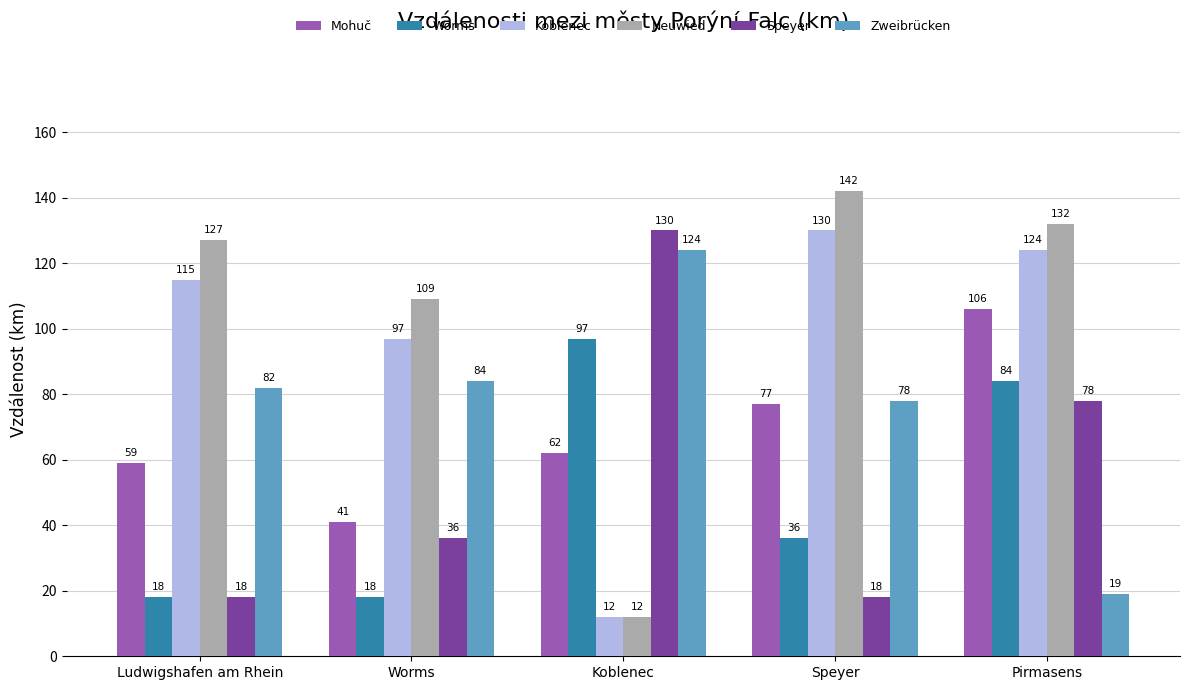

Reading left to right, extract all data points from this chart.

Mohuč: 59	41	62	77	106
Worms: 18	18	97	36	84
Koblenec: 115	97	12	130	124
Neuwied: 127	109	12	142	132
Speyer: 18	36	130	18	78
Zweibrücken: 82	84	124	78	19